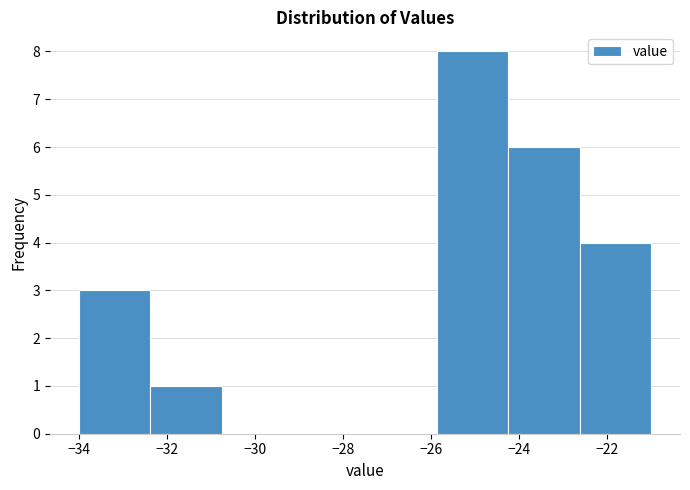

Reading left to right, transcribe this chart: for each bar, give the range it covers on the x-axis and its height. Neither the bar edges nor the heights are printed on the chart, so give them approximately, as read against the axes.

-34.0 to -32.4: 3
-32.4 to -30.8: 1
-30.8 to -29.2: 0
-29.2 to -27.4: 0
-27.4 to -25.8: 0
-25.8 to -24.2: 8
-24.2 to -22.6: 6
-22.6 to -21.0: 4